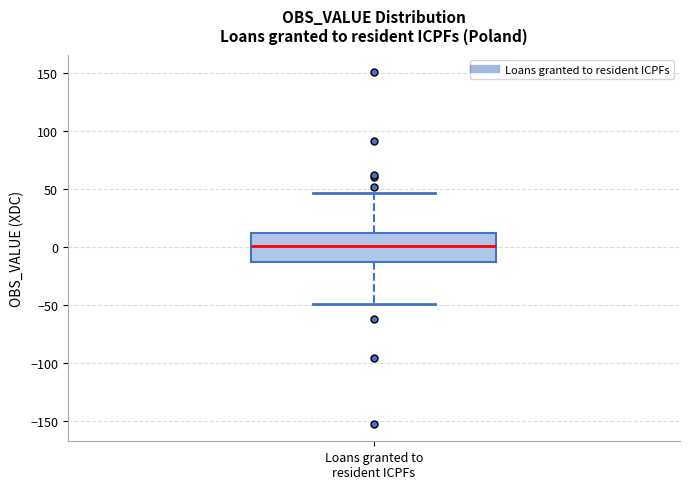

Transcribe this box plot: give where the median line is, the range the box spans, and where the two whiskers end, as read against the y-axis. The values are not printed on the chart, so give them approximately, as read against the axis.

median 0, box -15 to 10, whiskers -50 to 45